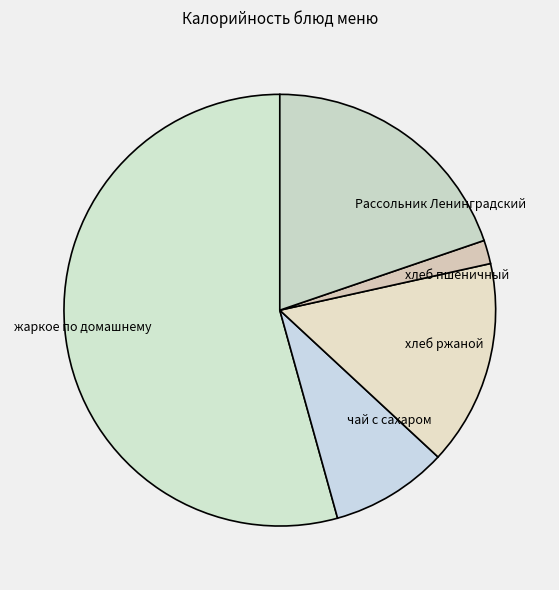

Do жаркое по домашнему and хлеб пшеничный together represent more than half of the pie?

Yes